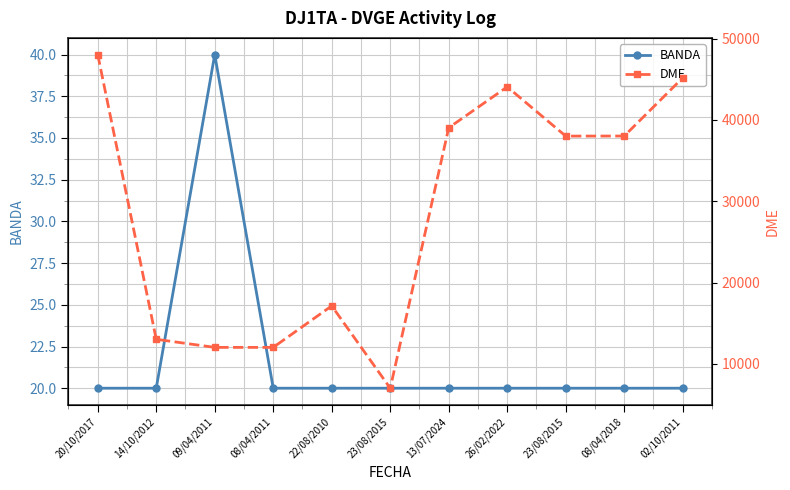

Which label corresponds to the largest value in the chart?

20/10/2017